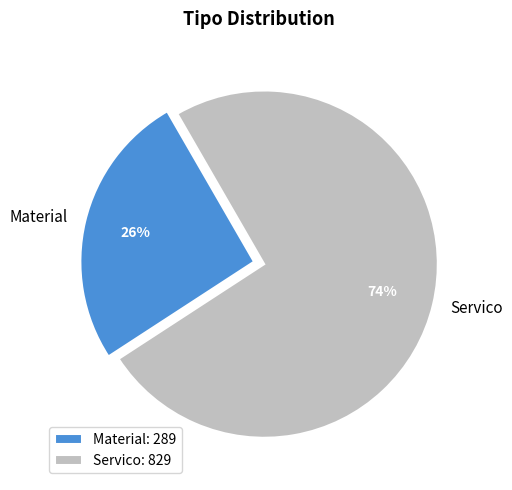

Do Servico and Material together represent more than half of the pie?

Yes